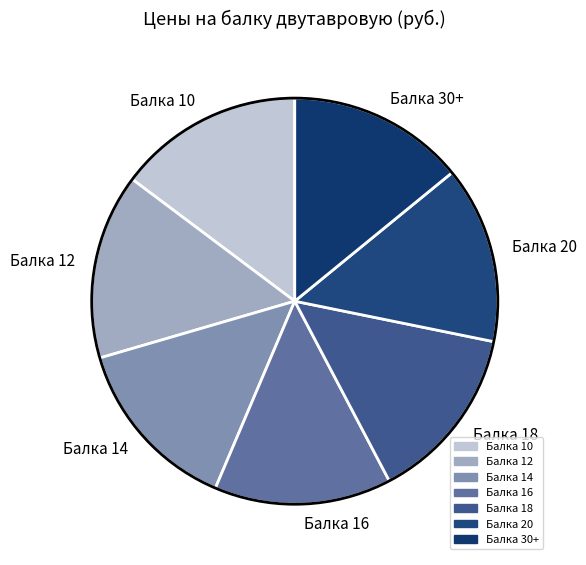

Is there a majority slice in this chart?

No